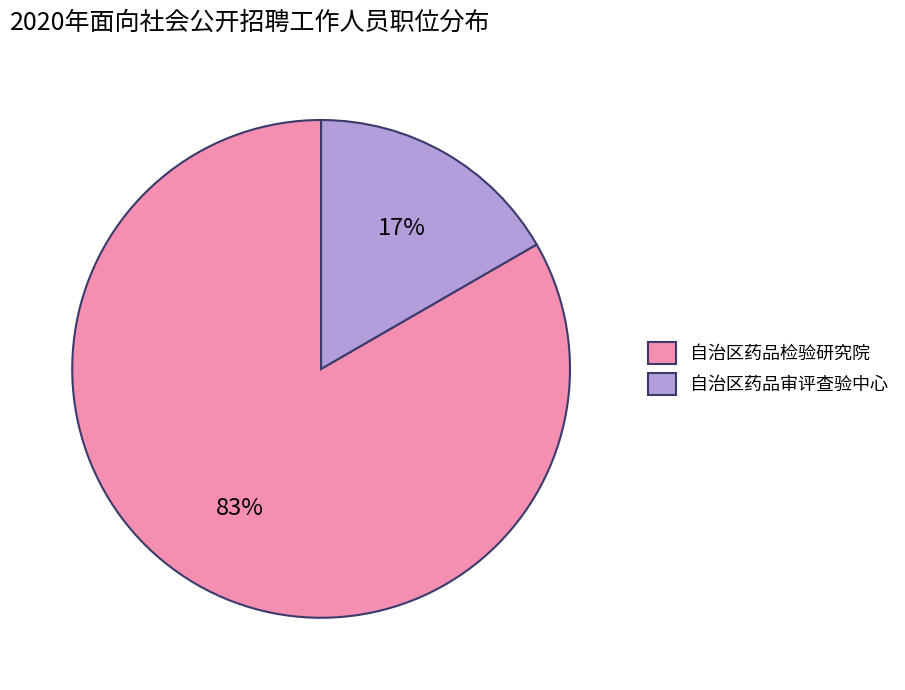

True or false: 自治区药品审评查验中心 accounts for 26% of the total.

False